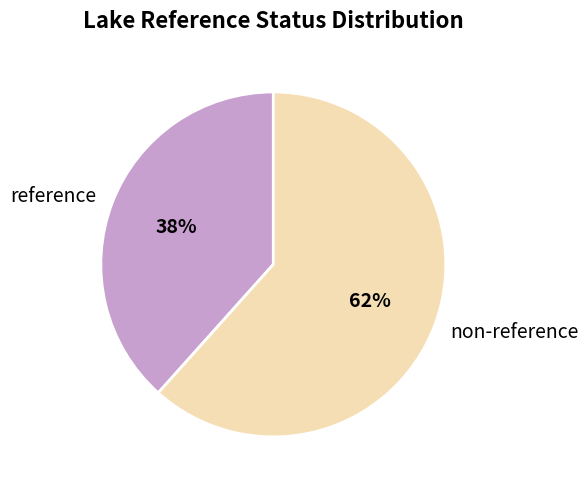

To the nearest percent, what is the combined percentage of non-reference and reference?

100%